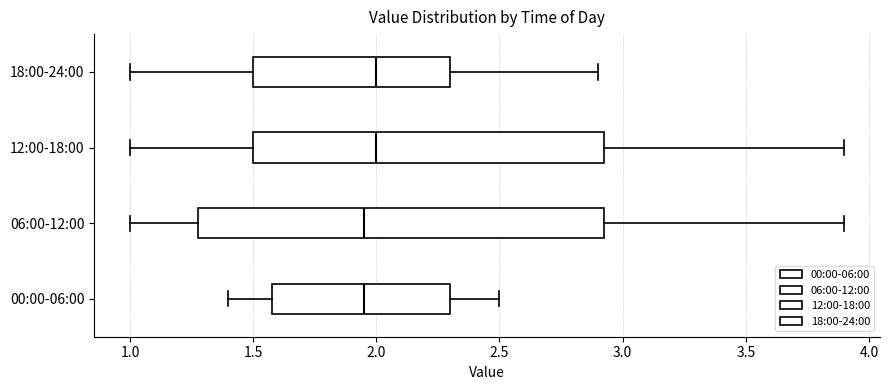

Comparing the boxes themselves (not the whiskers), which one is the widest?

06:00-12:00